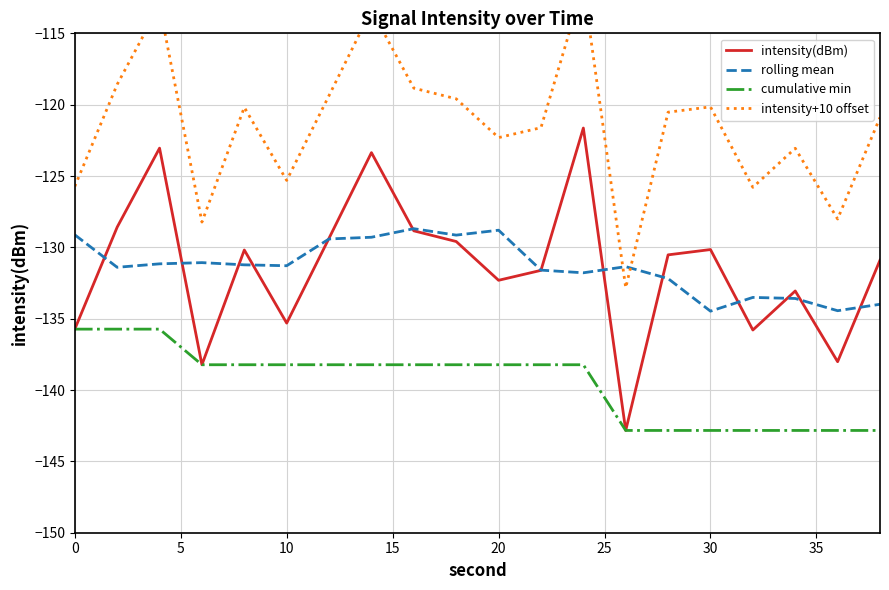

The cumulative min series shows -138.2 at 20. True or false?

True